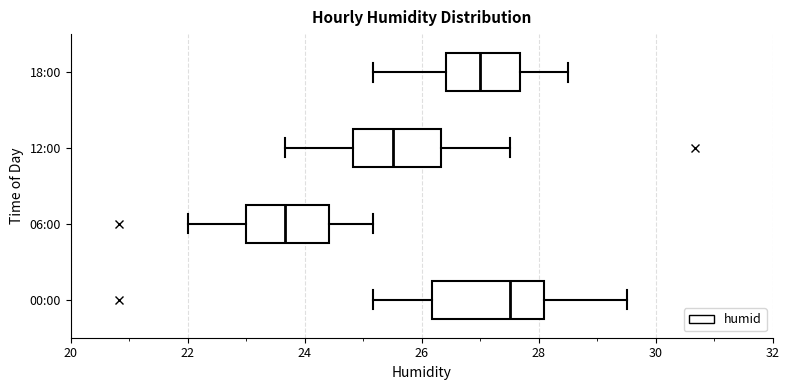

Reading bottom to top, read every box against the x-axis: the position of its median line, the range the box covers, and the ends of its whiskers. The values are not printed on the chart, so give them approximately, as read against the axis.

00:00: median 27.6, box 26.2 to 28.0, whiskers 25.2 to 29.6
06:00: median 23.6, box 23.0 to 24.4, whiskers 22.0 to 25.2
12:00: median 25.6, box 24.8 to 26.4, whiskers 23.6 to 27.6
18:00: median 27.0, box 26.4 to 27.6, whiskers 25.2 to 28.6